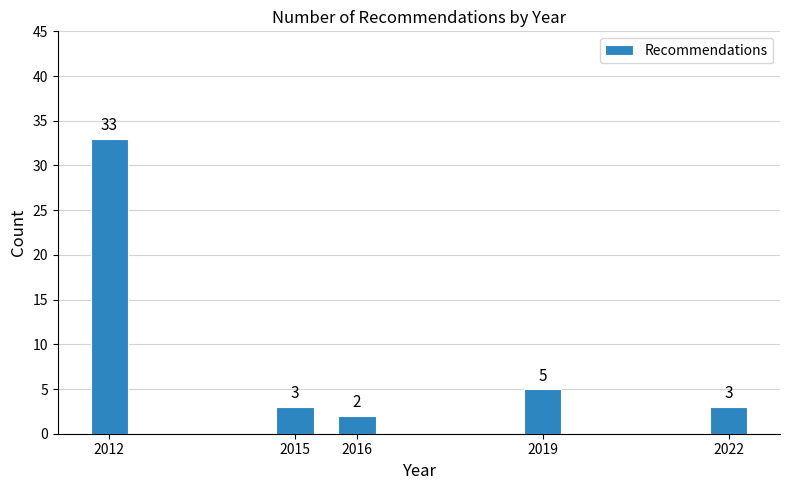

Reading right to left, what are all the values shown in this chart?

2022=3	2019=5	2016=2	2015=3	2012=33